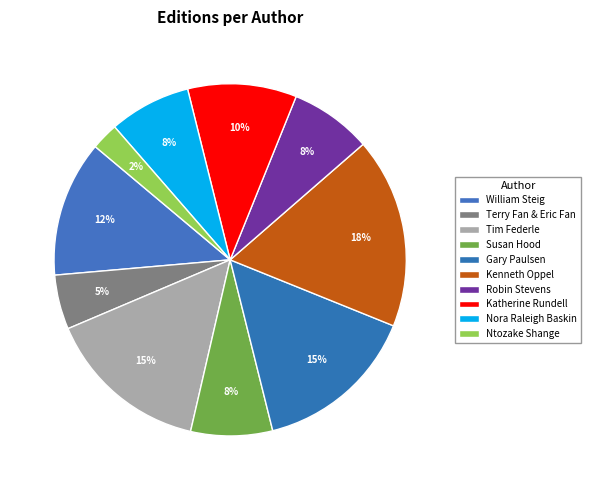

How many slices are in this pie chart?

10